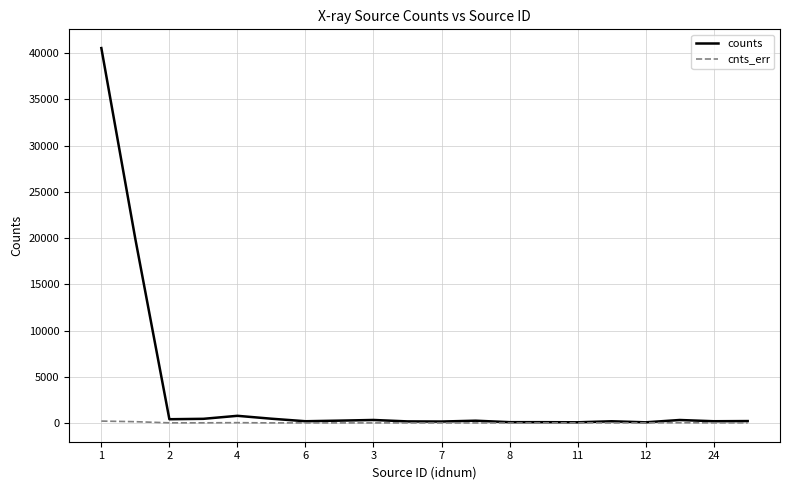

Rank the series by their maximum value, from highest to lowest.

counts, cnts_err